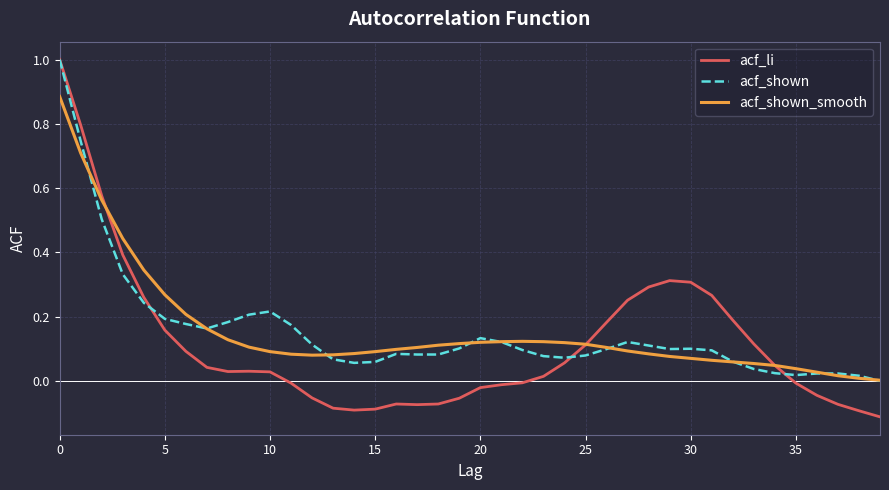

What are all the series names shown in the legend?

acf_li, acf_shown, acf_shown_smooth